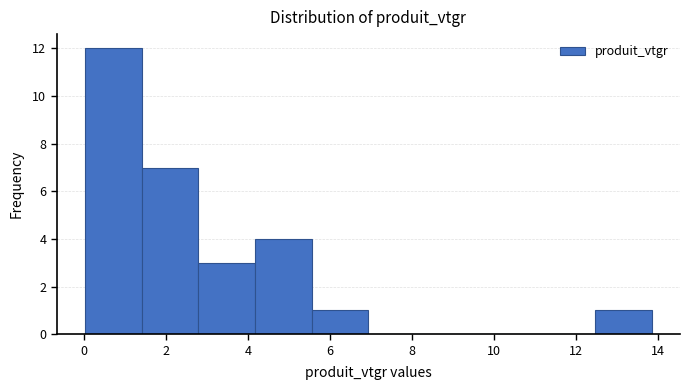

Reading left to right, list every bar in this chart as the range it spans on the x-axis followed by its height. Neither the bar edges nor the heights are printed on the chart, so give them approximately, as read against the axes.

0.0 to 1.4: 12
1.4 to 2.8: 7
2.8 to 4.2: 3
4.2 to 5.6: 4
5.6 to 7.0: 1
7.0 to 8.4: 0
8.4 to 9.6: 0
9.6 to 11.0: 0
11.0 to 12.4: 0
12.4 to 13.8: 1